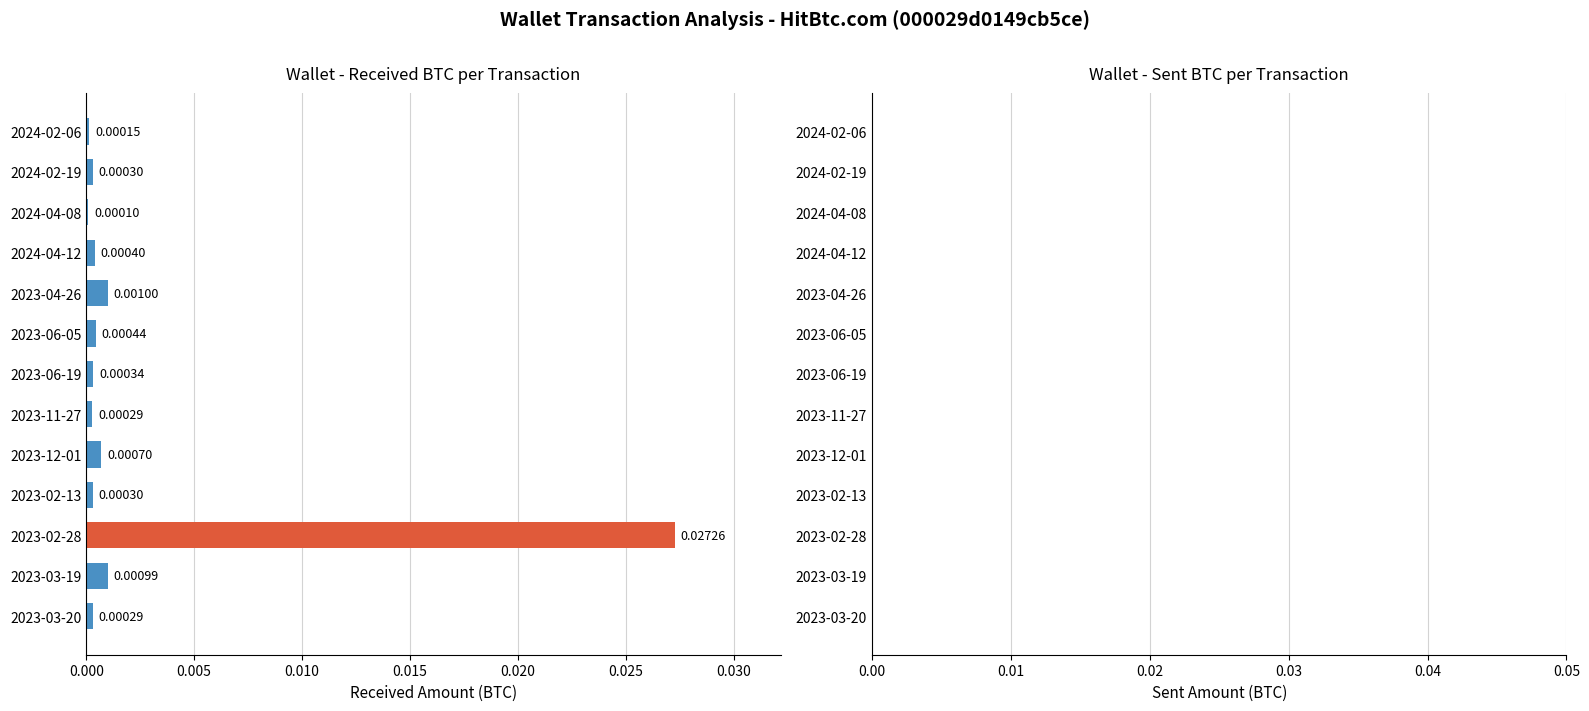

Between 2023-04-26 and 2023-12-01, which is larger?

2023-04-26